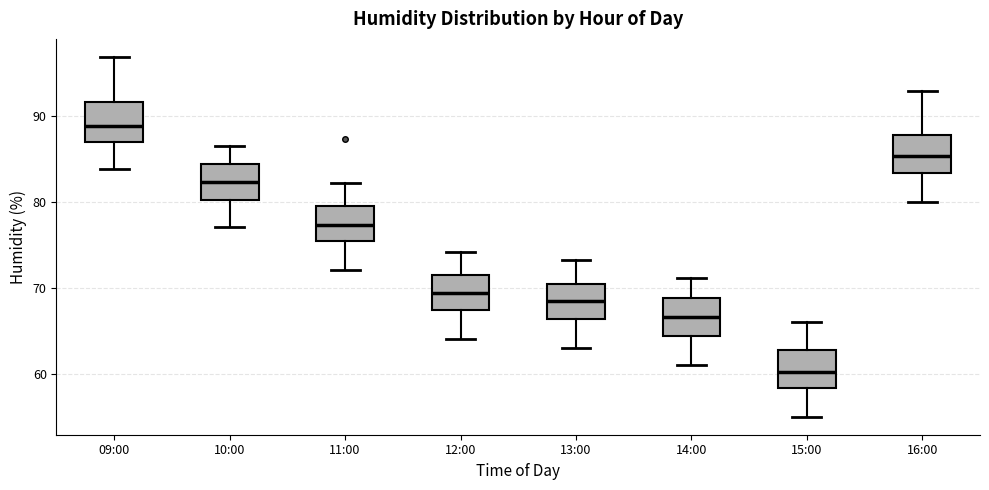

Reading left to right, read every box against the y-axis: the position of its median line, the range the box covers, and the ends of its whiskers. The values are not printed on the chart, so give them approximately, as read against the axis.

09:00: median 89, box 87 to 92, whiskers 84 to 97
10:00: median 82, box 80 to 84, whiskers 77 to 87
11:00: median 77, box 75 to 79, whiskers 72 to 82
12:00: median 69, box 67 to 71, whiskers 64 to 74
13:00: median 69, box 66 to 70, whiskers 63 to 73
14:00: median 67, box 64 to 69, whiskers 61 to 71
15:00: median 60, box 58 to 63, whiskers 55 to 66
16:00: median 85, box 83 to 88, whiskers 80 to 93